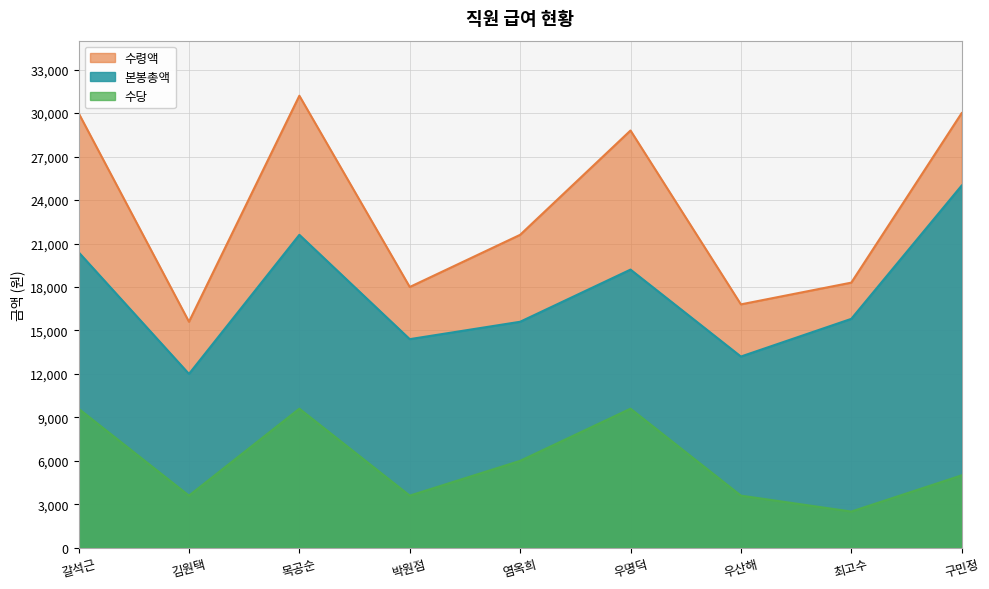

What is the greatest value displayed?

31200